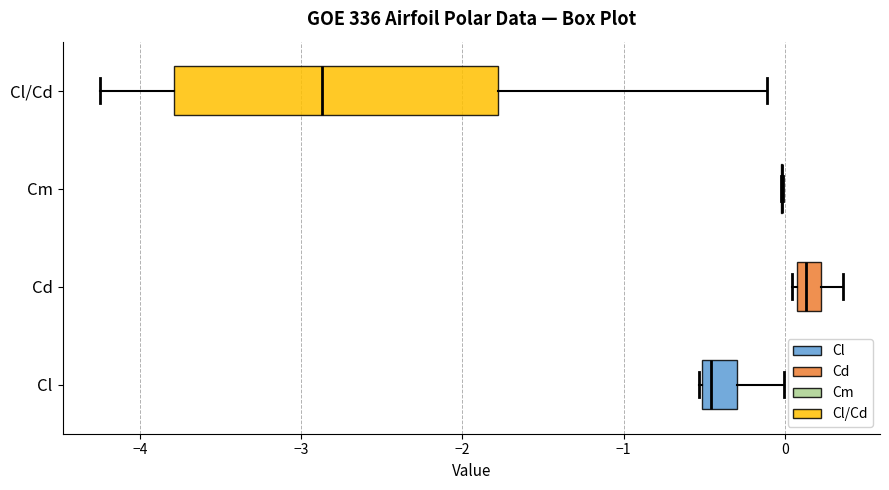

Where does the right whisker of the box for Cl end on the x-axis? The values are not printed on the chart, so give them approximately, as read against the axis.

0.0